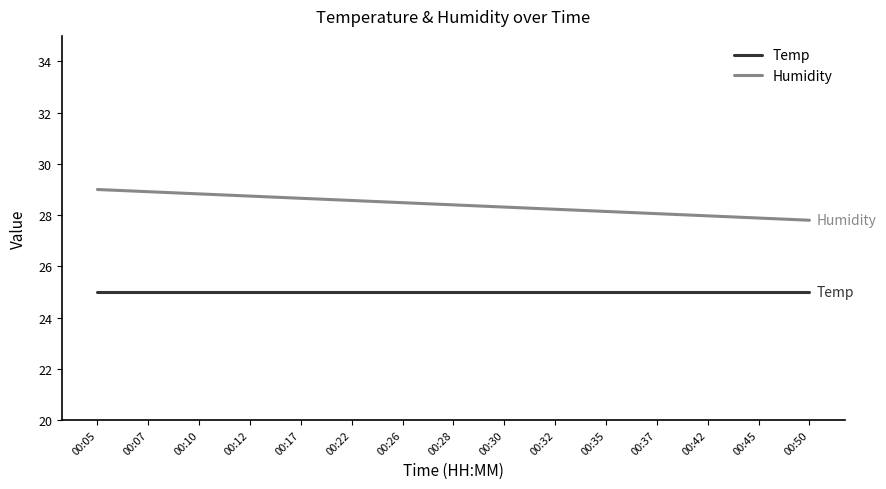

Which series has the largest total across all categories?

Humidity